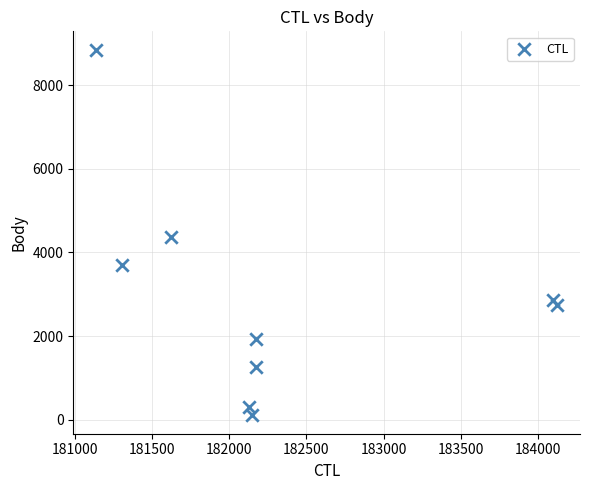

What is the range of X values (max minus min)?

2985